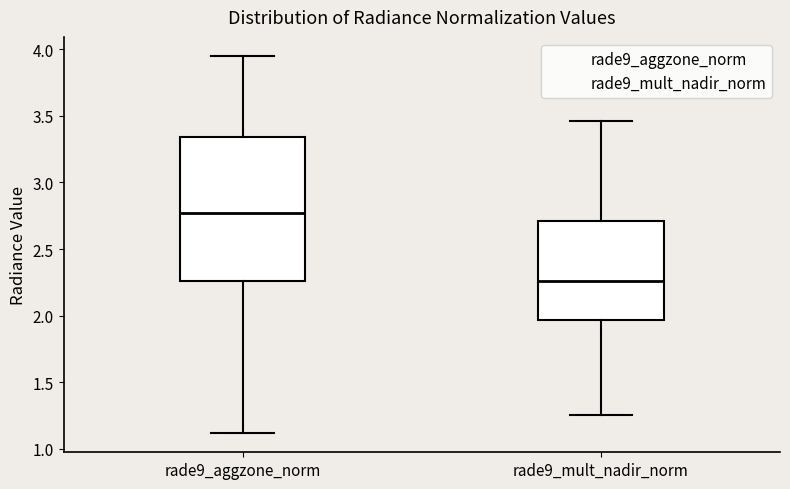

Where is the upper edge of the box for rade9_aggzone_norm on the y-axis? The values are not printed on the chart, so give them approximately, as read against the axis.

3.35